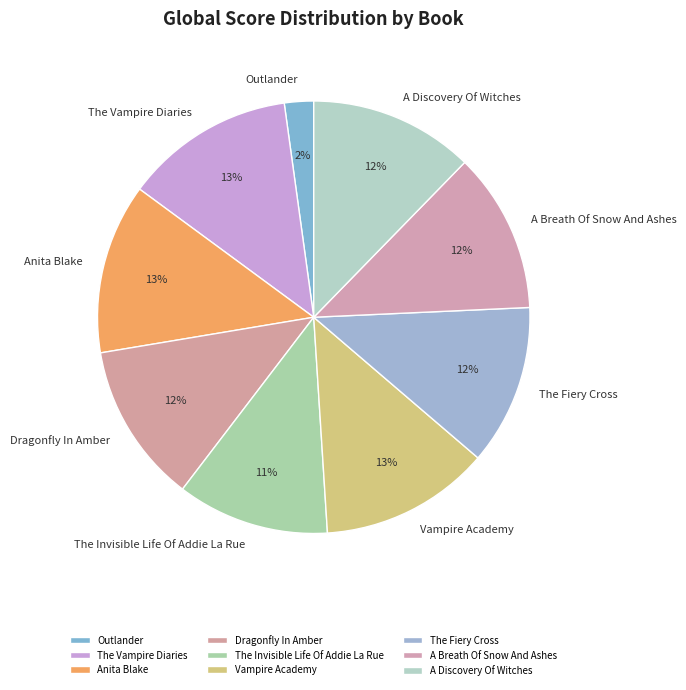

Which category has the smallest portion of the pie?

Outlander